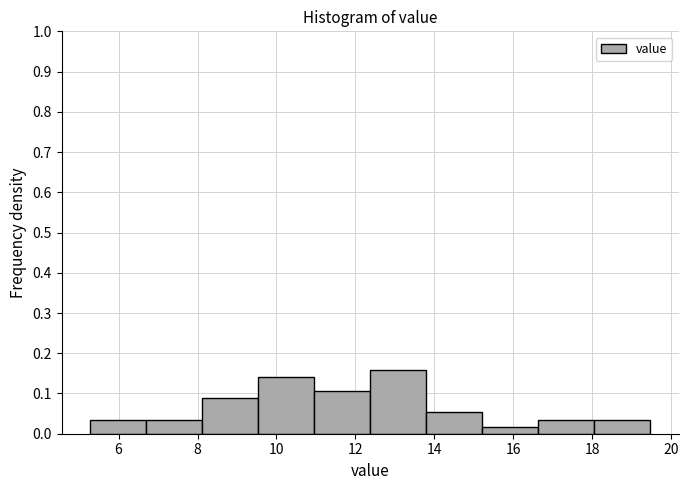

Reading left to right, list every bar in this chart as the range it spans on the x-axis followed by its height. Neither the bar edges nor the heights are printed on the chart, so give them approximately, as read against the axes.

5.2 to 6.6: 0.04
6.6 to 8.2: 0.04
8.2 to 9.6: 0.09
9.6 to 11.0: 0.14
11.0 to 12.4: 0.11
12.4 to 13.8: 0.16
13.8 to 15.2: 0.05
15.2 to 16.6: 0.02
16.6 to 18.0: 0.04
18.0 to 19.4: 0.04